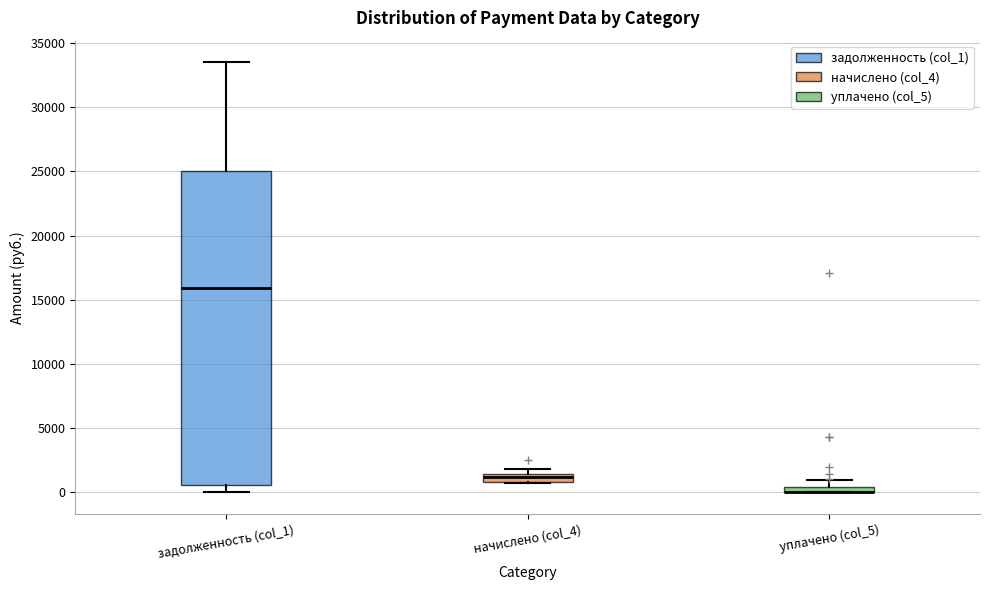

Where is the upper edge of the box for начислено (col_4) on the y-axis? The values are not printed on the chart, so give them approximately, as read against the axis.

1500